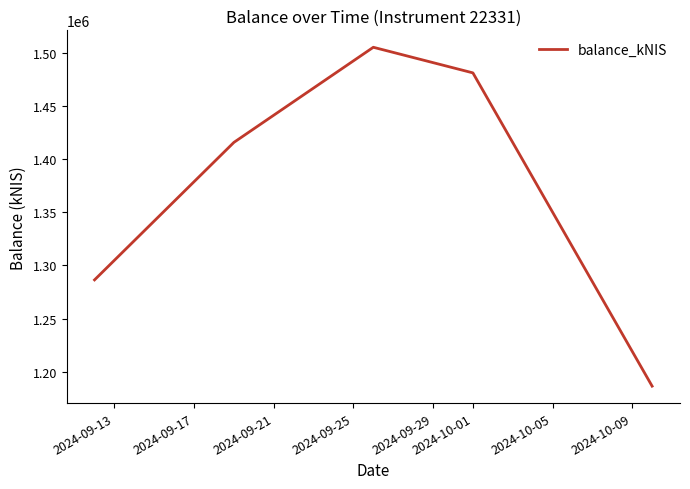

What is the maximum value shown in the chart?

1505679.8